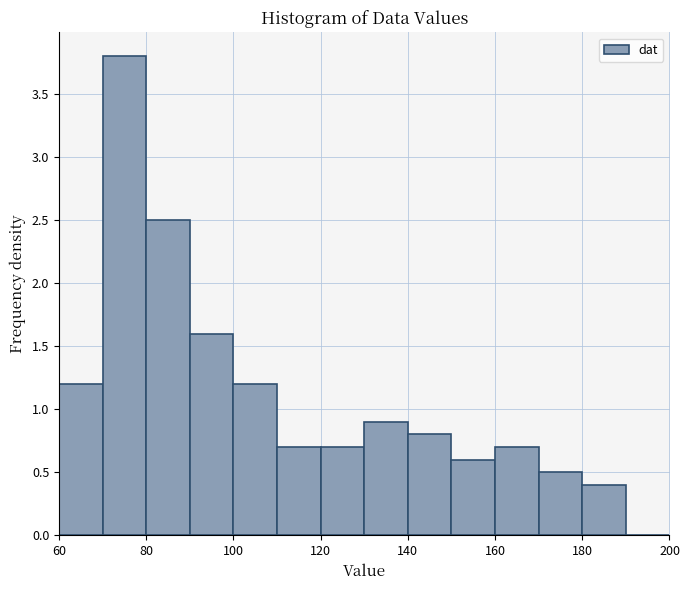

Reading left to right, transcribe this chart: for each bar, give the range it covers on the x-axis and its height. The values are not printed on the chart, so give them approximately, as read against the axis.

60 to 70: 1.2
70 to 80: 3.8
80 to 90: 2.5
90 to 100: 1.6
100 to 110: 1.2
110 to 120: 0.7
120 to 130: 0.7
130 to 140: 0.9
140 to 150: 0.8
150 to 160: 0.6
160 to 170: 0.7
170 to 180: 0.5
180 to 190: 0.4
190 to 200: 0